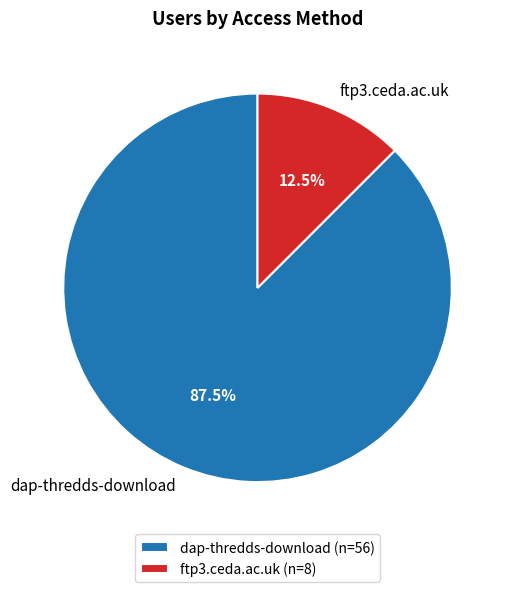

To the nearest percent, what is the combined percentage of dap-thredds-download and ftp3.ceda.ac.uk?

100%